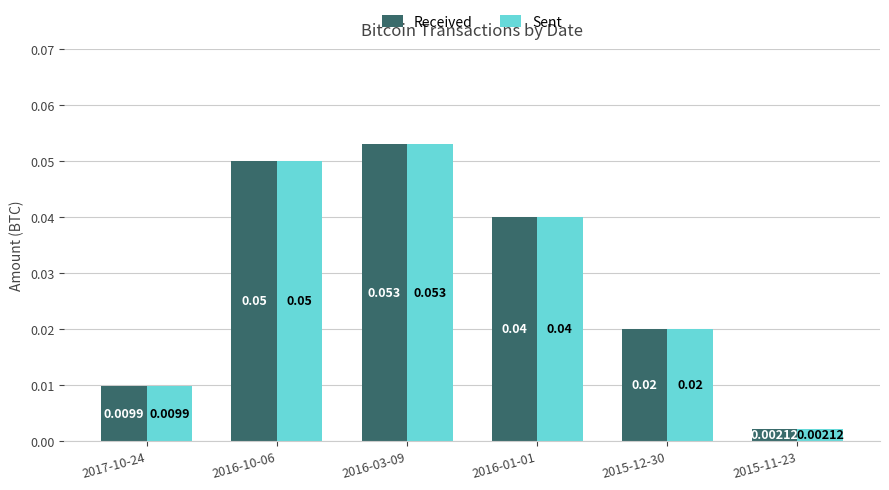

Which label corresponds to the smallest value in the chart?

2015-11-23